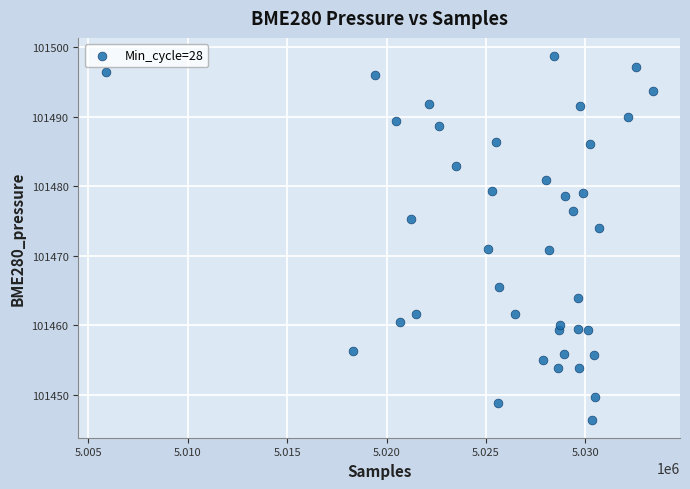

What is the range of Y values (max minus min)?

52.3